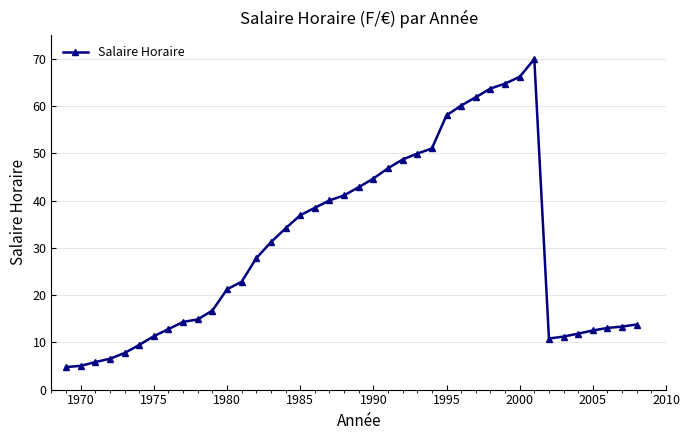

What is the difference between the maximum and minimum values?

65.2